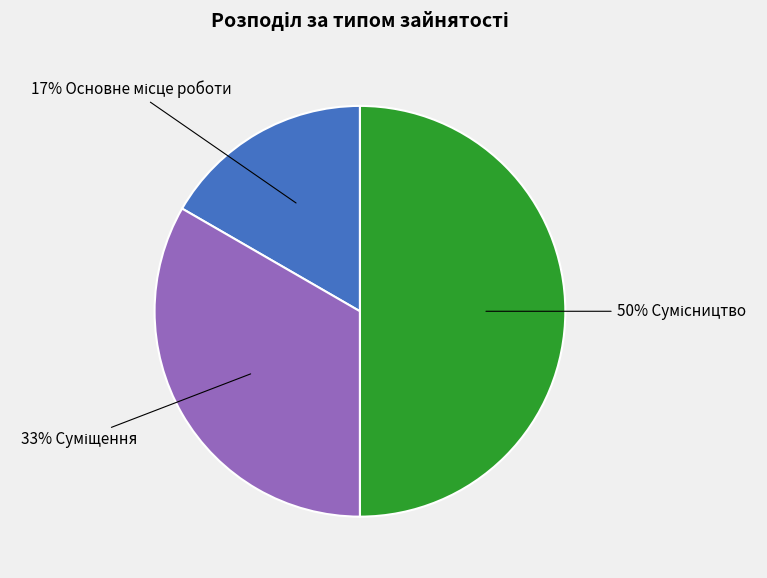

To the nearest percent, what is the difference between the largest and smallest slice percentages?

33%